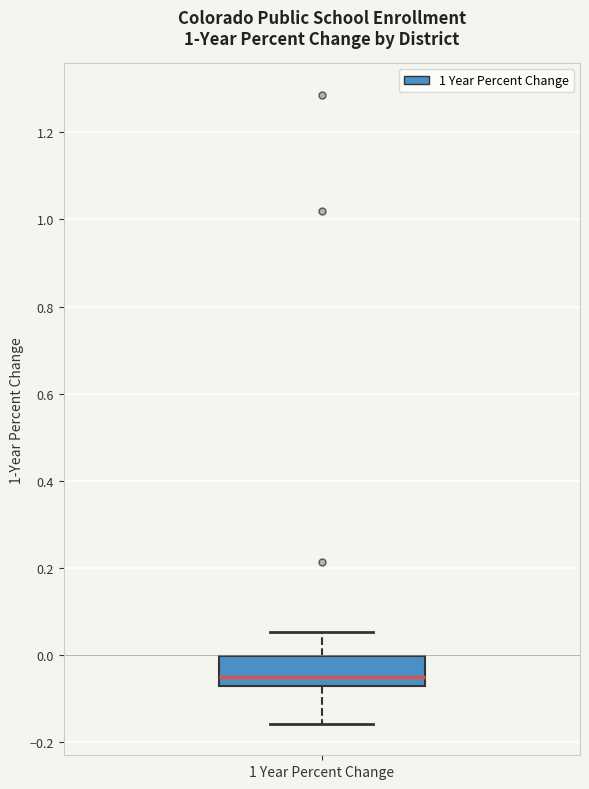

Where does the lower whisker of the box for 1 Year Percent Change end on the y-axis? The values are not printed on the chart, so give them approximately, as read against the axis.

-0.16